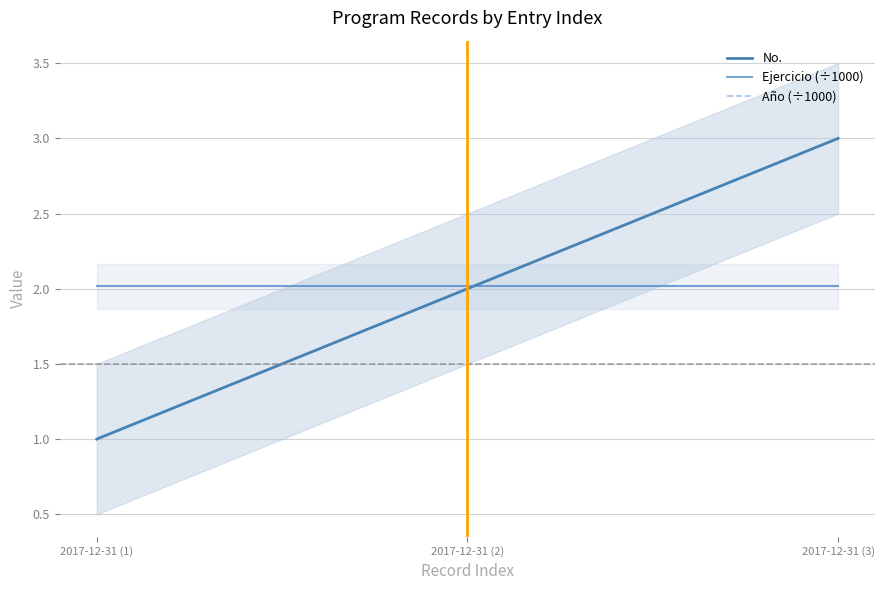

What is the total value across all series at 2017-12-31 (1)?

5.0